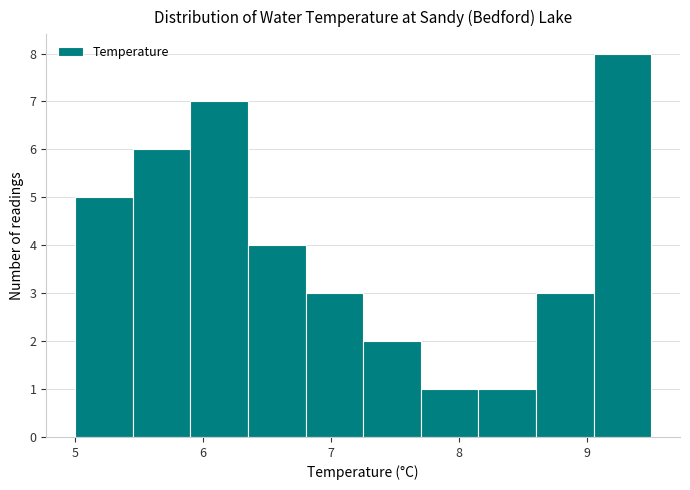

Reading left to right, list every bar in this chart as the range it spans on the x-axis followed by its height. Neither the bar edges nor the heights are printed on the chart, so give them approximately, as read against the axes.

5.00 to 5.45: 5
5.45 to 5.90: 6
5.90 to 6.35: 7
6.35 to 6.80: 4
6.80 to 7.25: 3
7.25 to 7.70: 2
7.70 to 8.15: 1
8.15 to 8.60: 1
8.60 to 9.05: 3
9.05 to 9.50: 8